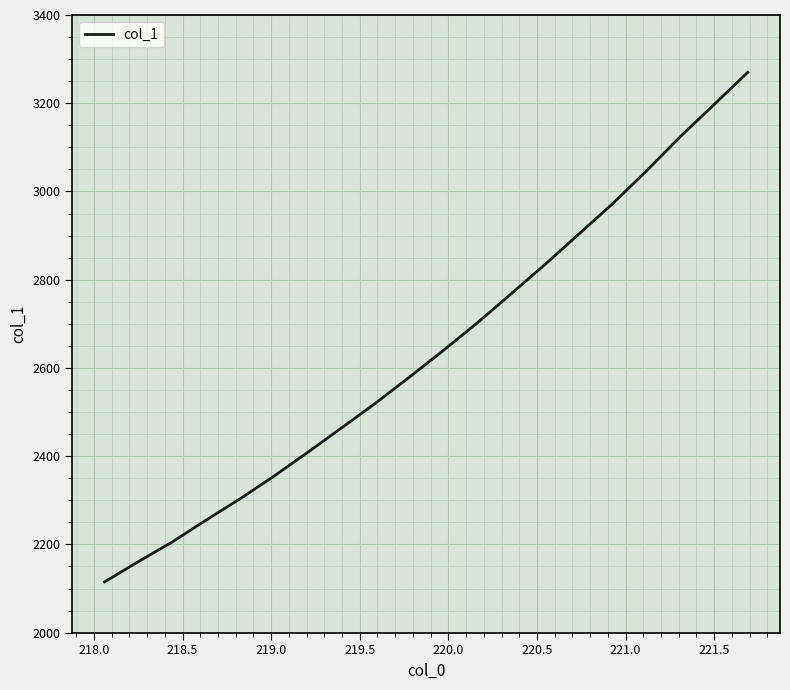

What is the difference between the maximum and minimum values?

1155.2